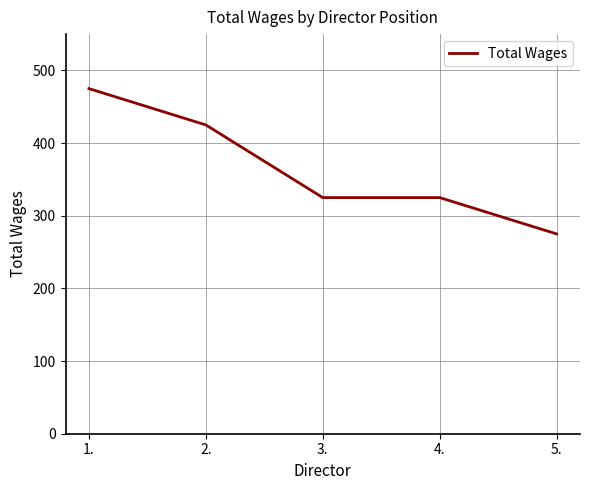

What is the sum of all values?

1825